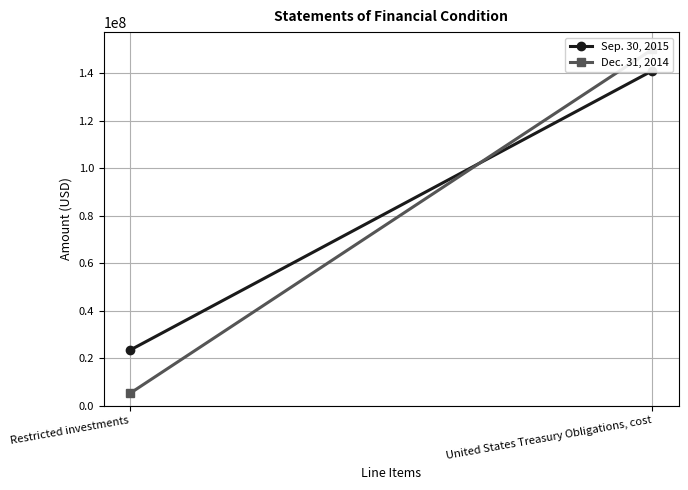

At which category is the sum across all series the highest?

United States Treasury Obligations, cost